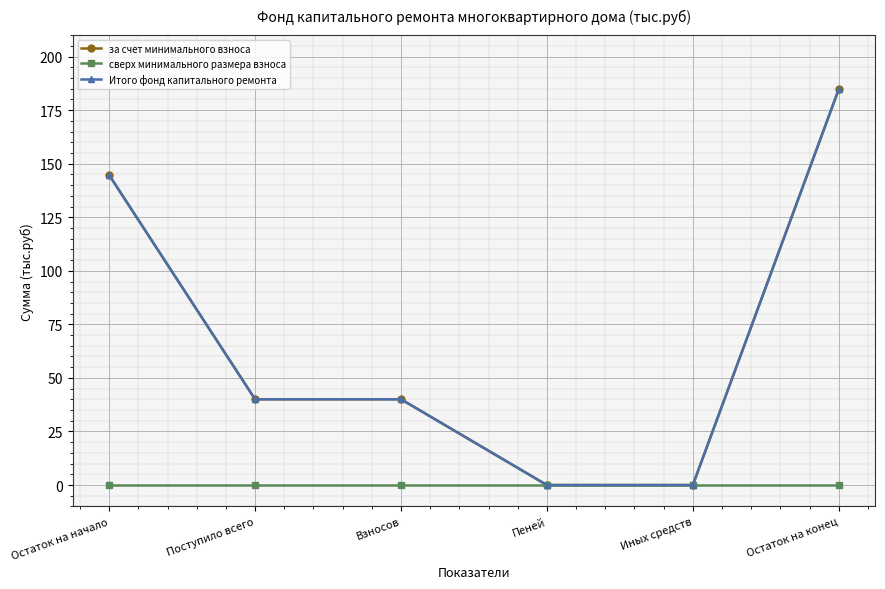

The value of за счет минимального взноса at Иных средств is -60.2. True or false?

False